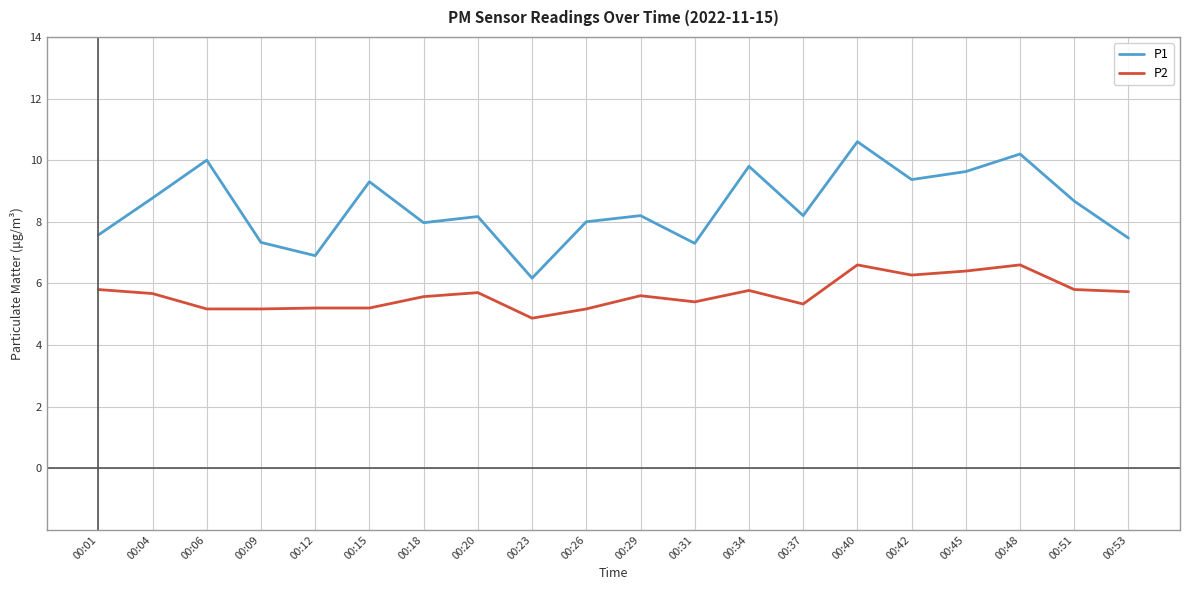

True or false: P1 and P2 intersect in this chart.

False